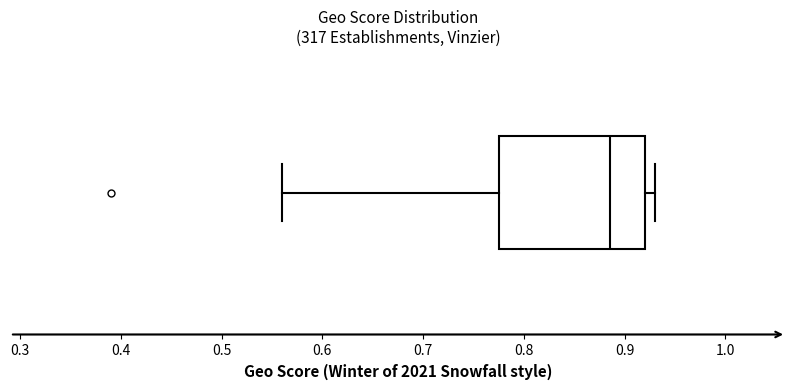

Read this box plot against the x-axis: the position of the median line, the range covered by the box, and the ends of both whiskers. The values are not printed on the chart, so give them approximately, as read against the axis.

median 0.89, box 0.78 to 0.92, whiskers 0.56 to 0.93